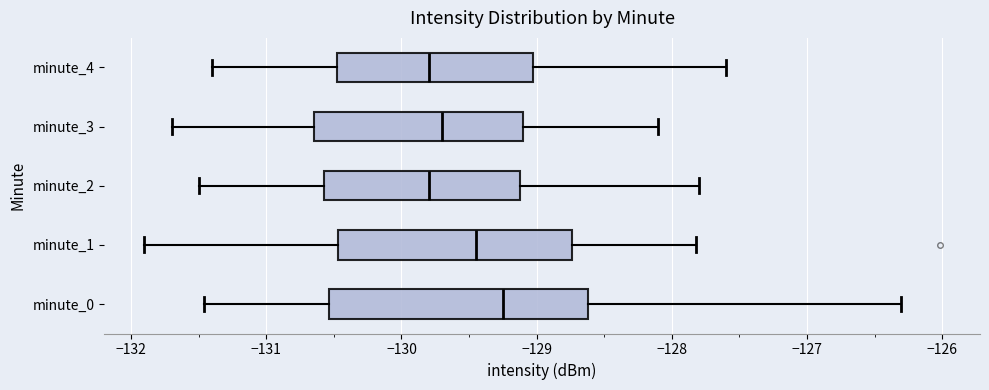

Where is the right edge of the box for minute_0 on the x-axis? The values are not printed on the chart, so give them approximately, as read against the axis.

-128.6